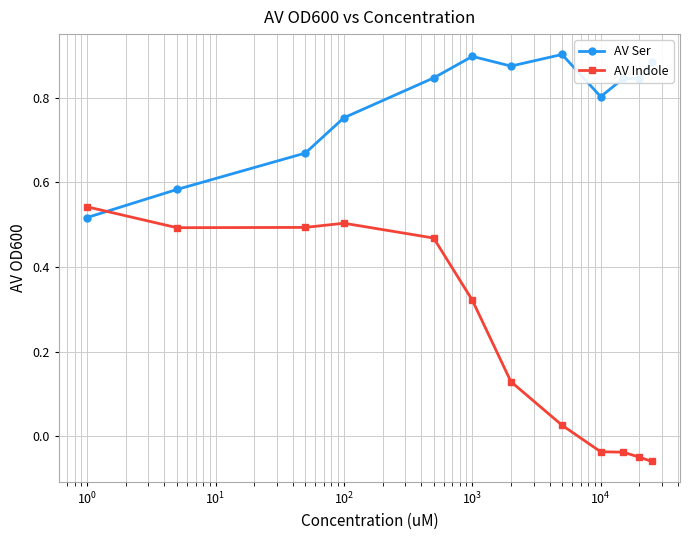

True or false: AV Ser and AV Indole cross at least once.

True